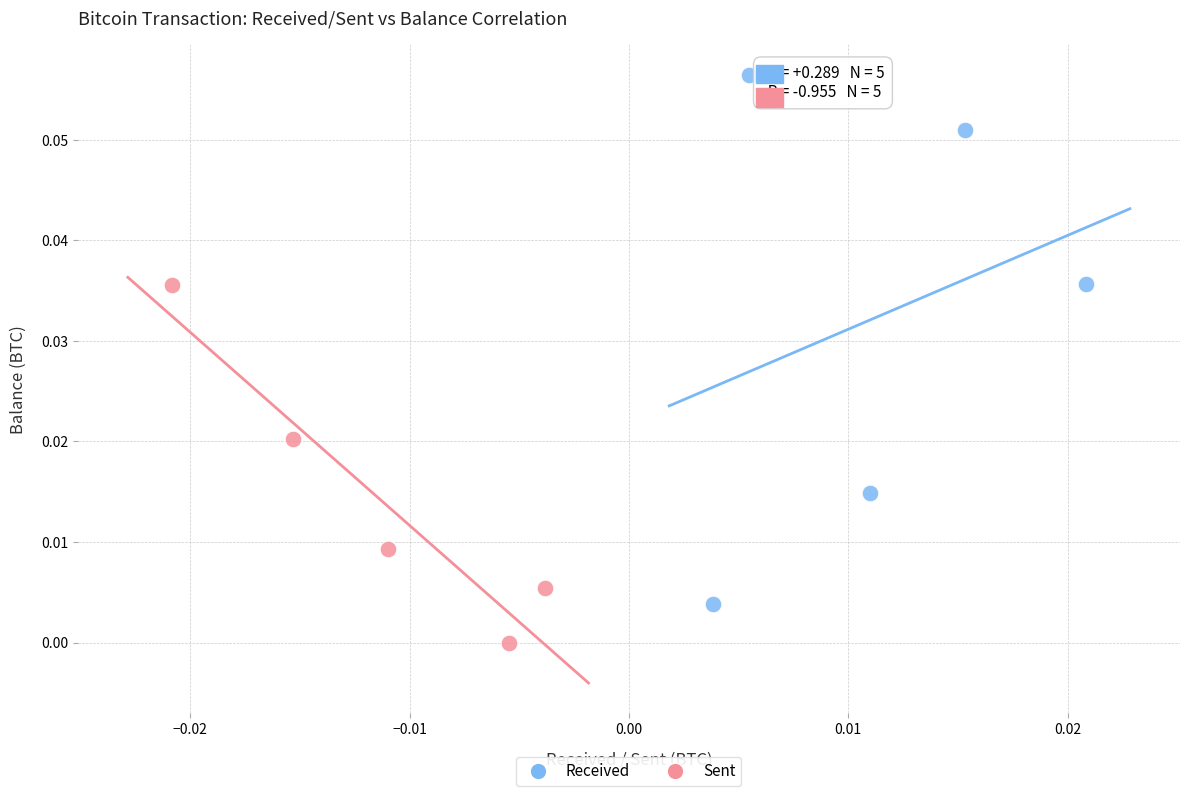

Which series contains the lowest Y value?

Sent